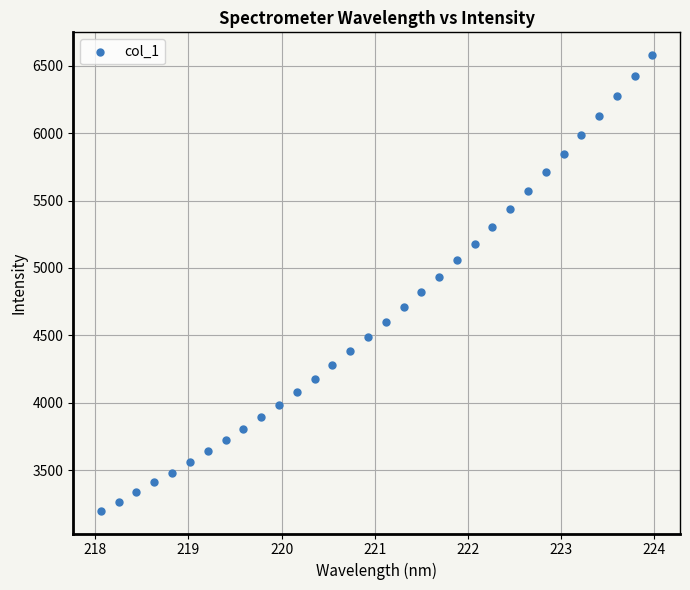

What is the range of X values (max minus min)?

5.9